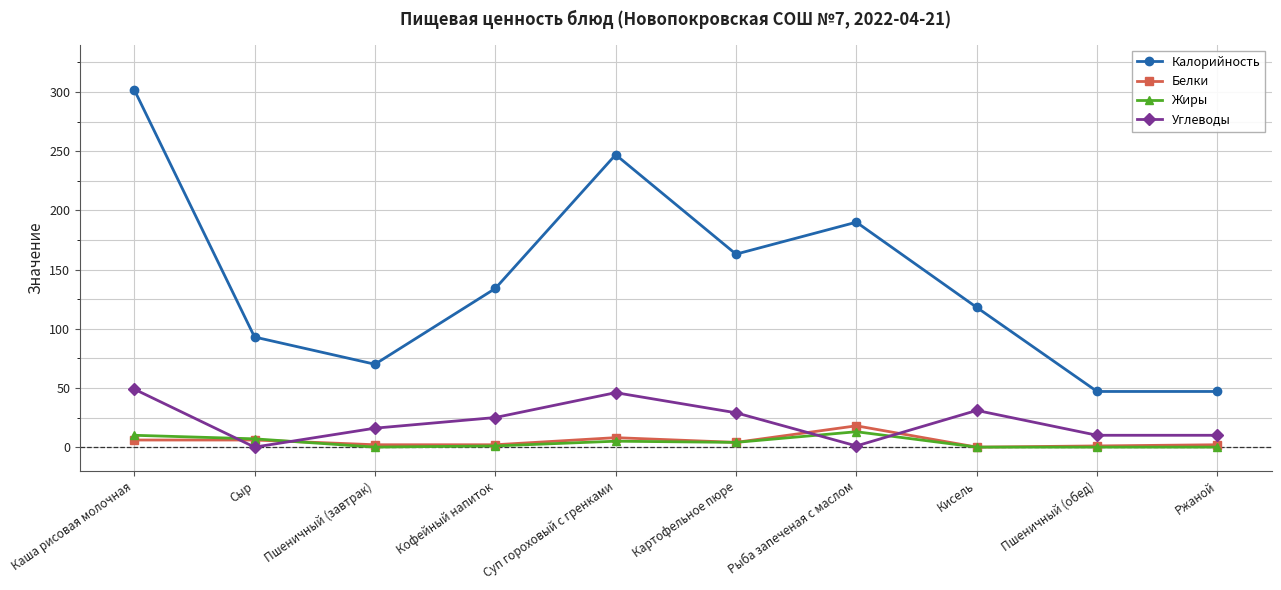

What are all the series names shown in the legend?

Калорийность, Белки, Жиры, Углеводы